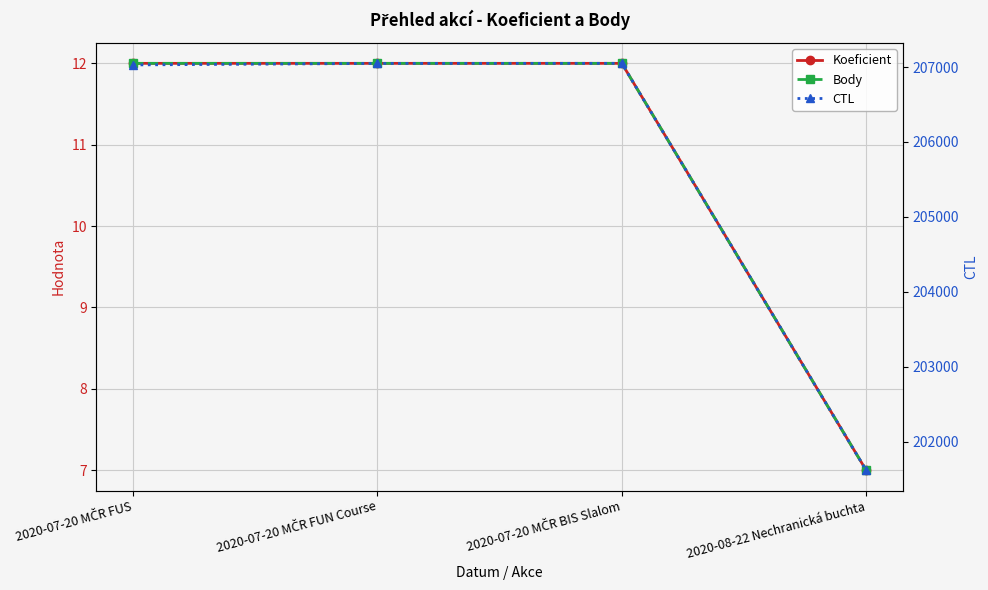

The Koeficient series shows 21 at 2020-07-20 MČR FUN Course. True or false?

False